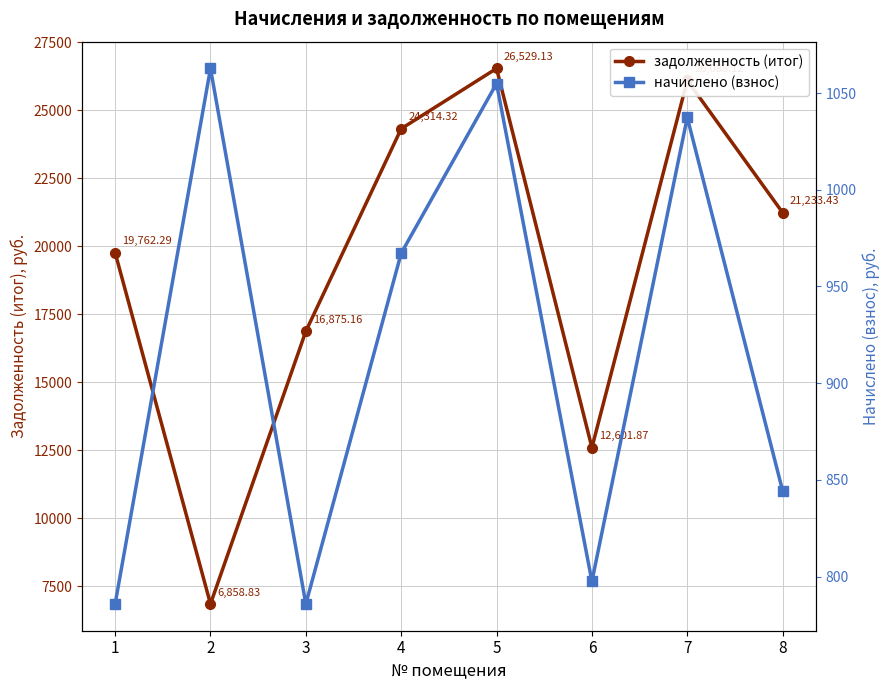

List the labels in order of задолженность (итог) value, smallest first.

2, 6, 3, 1, 8, 4, 7, 5